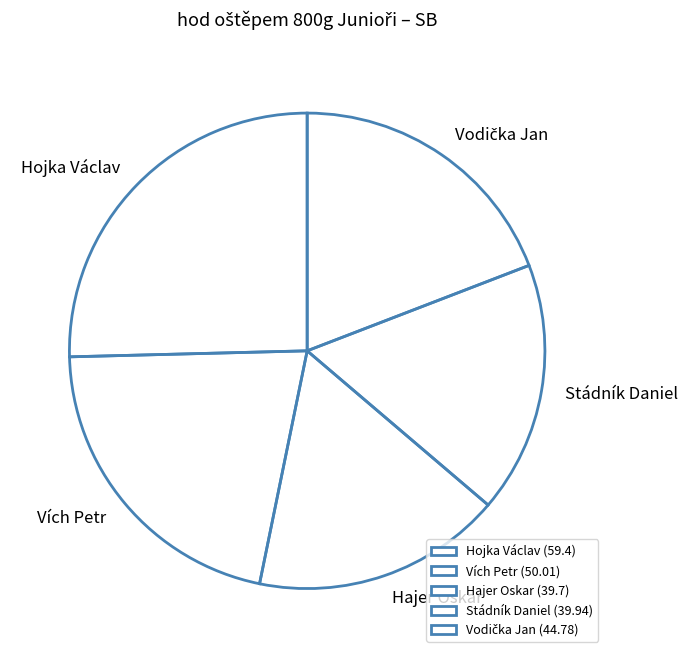

Is there a majority slice in this chart?

No